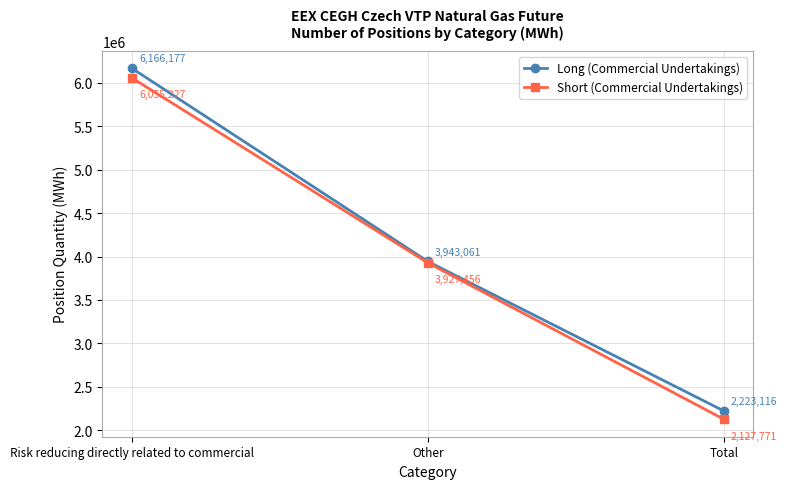

Count the number of categories in the chart.

3